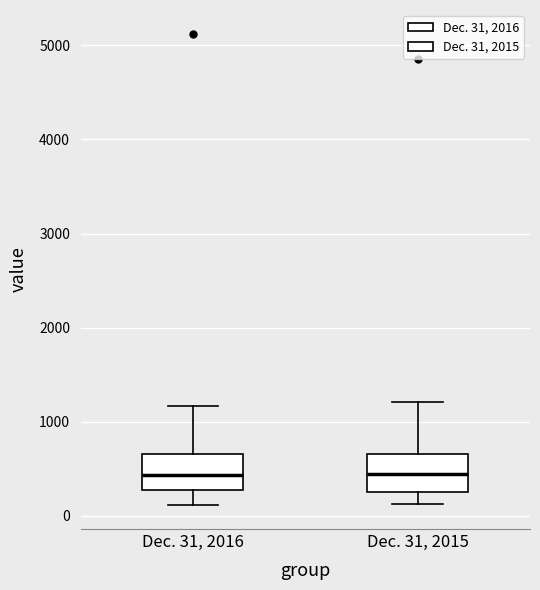

Where does the median line of the box for Dec. 31, 2015 sit on the y-axis? The values are not printed on the chart, so give them approximately, as read against the axis.

400